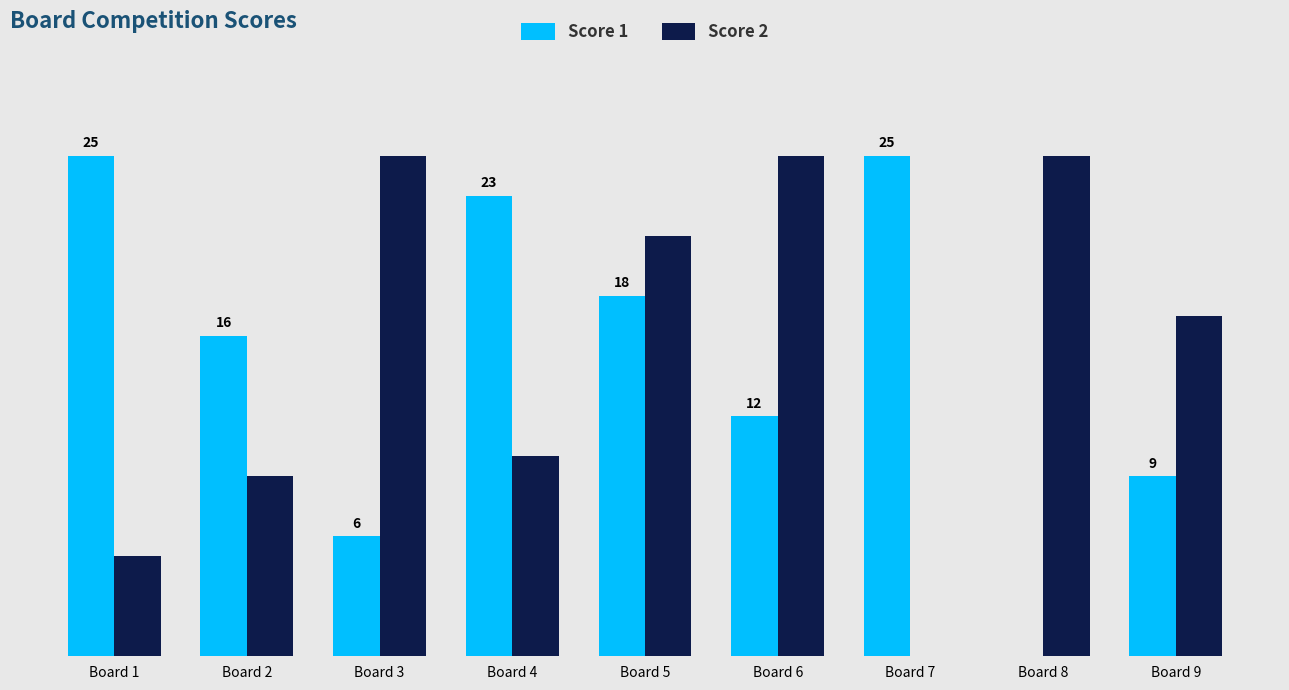

What are all the series names shown in the legend?

Score 1, Score 2